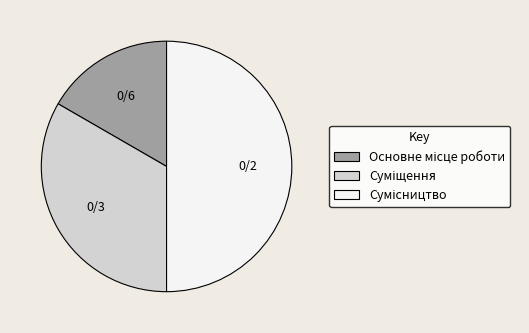

Count the number of slices in the pie.

3